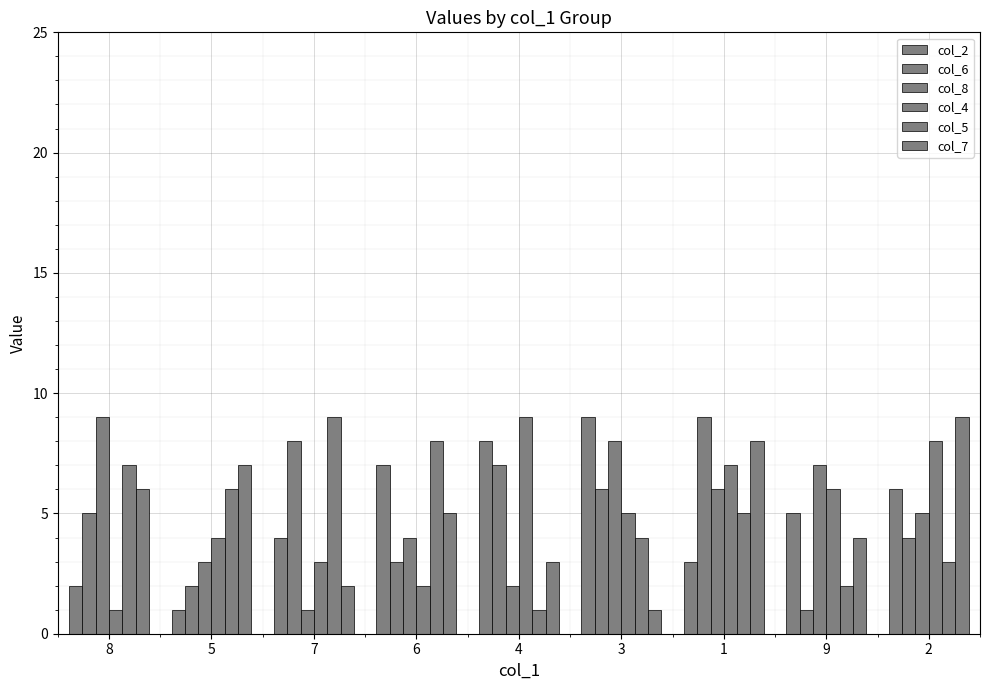

What is the average value of the col_7 series?

5